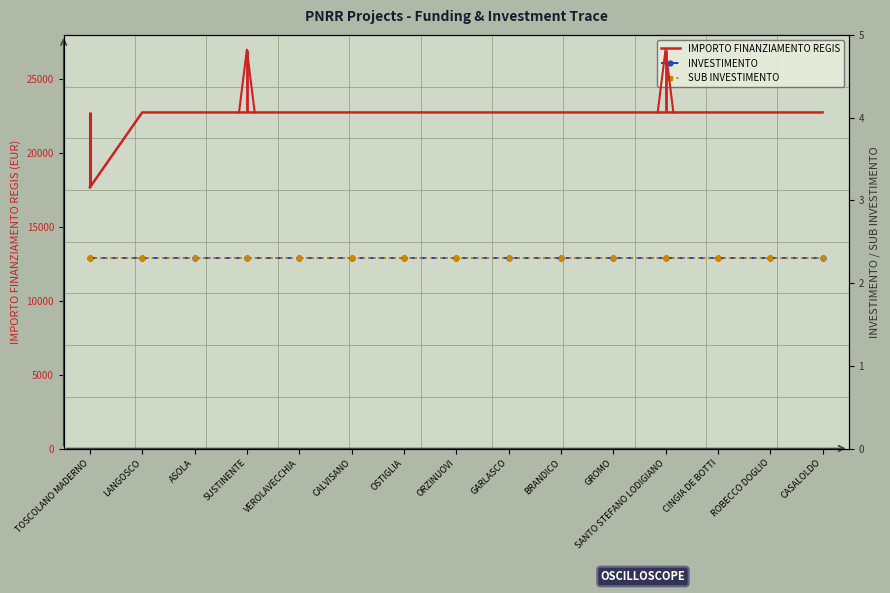

Is the value of SUB INVESTIMENTO at SANTO STEFANO LODIGIANO greater than the value of IMPORTO FINANZIAMENTO REGIS at CALVISANO?

No